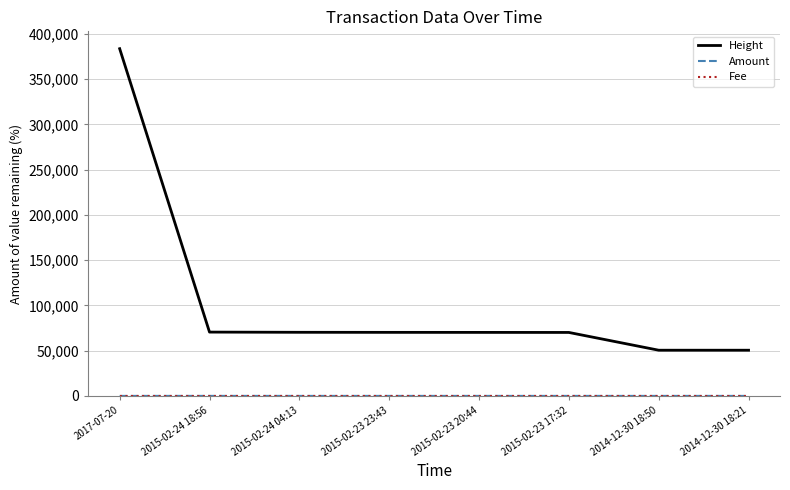

What is the highest value of the Height series?

383778